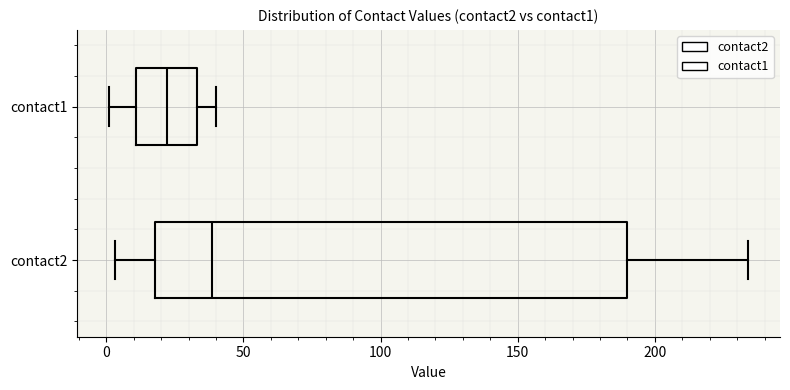

Comparing the boxes themselves (not the whiskers), which one is the widest?

contact2